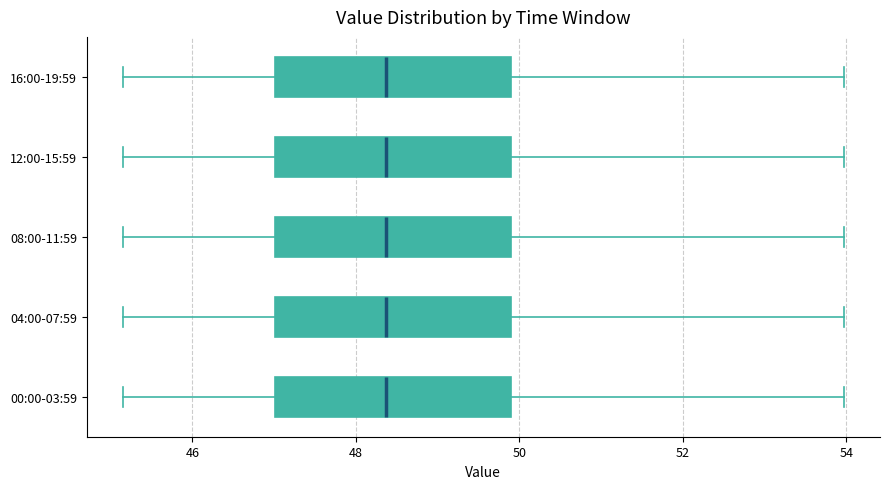

Where does the right whisker of the box for 12:00-15:59 end on the x-axis? The values are not printed on the chart, so give them approximately, as read against the axis.

54.0